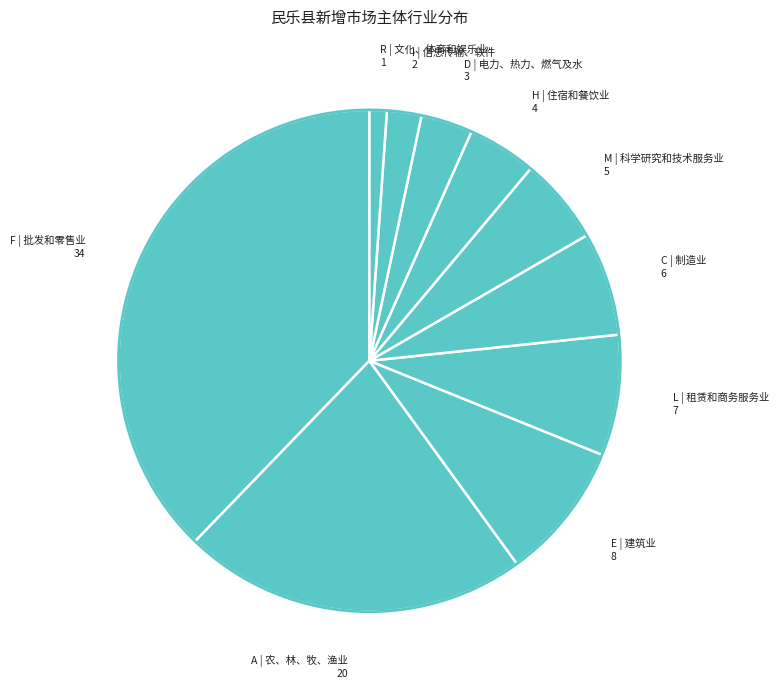

Is the sum of A | 农、林、牧、渔业 20 and R | 文化、体育和娱乐业 1 greater than half?

No